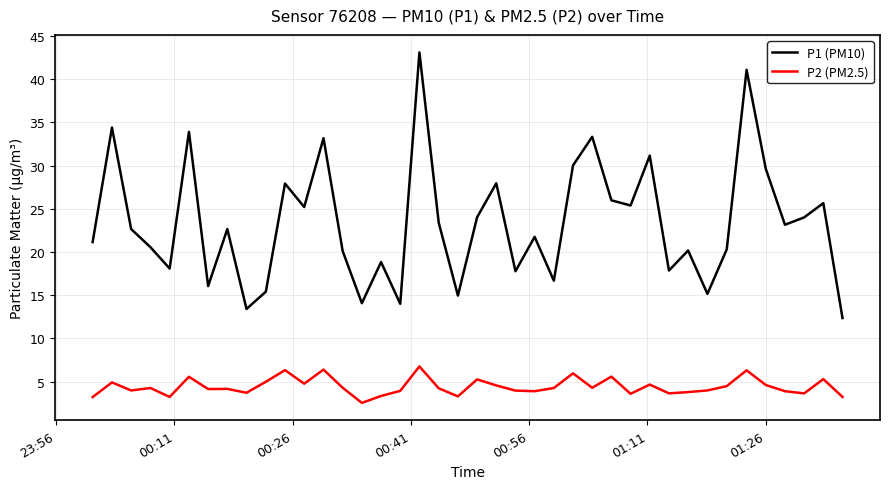

How many values in the P1 (PM10) series are below 22?

19